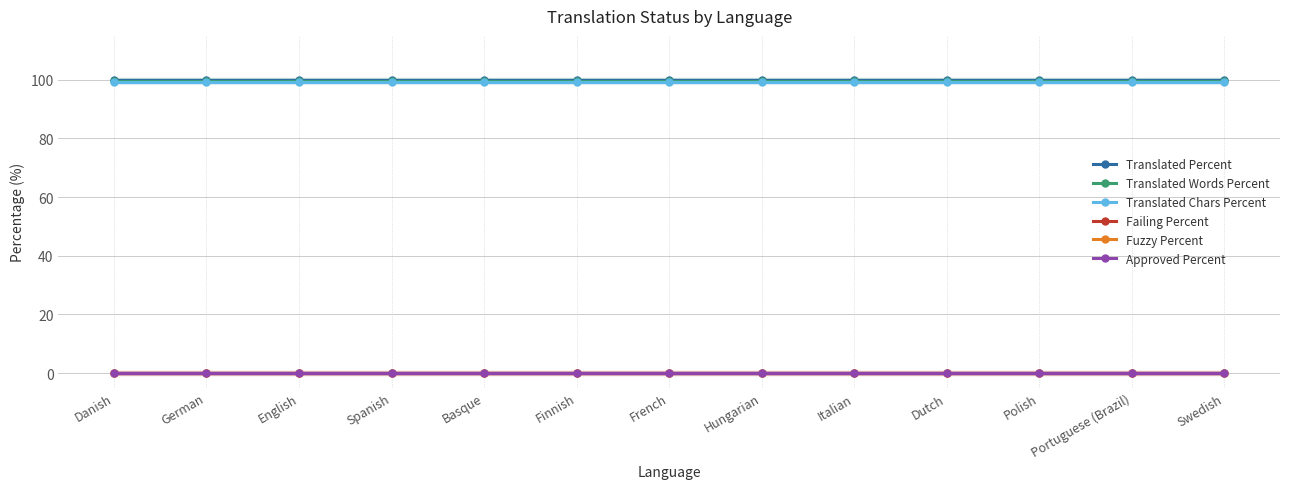

Reading right to left, list all the values displayed in this chart.

Translated Percent: Swedish=100.0	Portuguese (Brazil)=100.0	Polish=100.0	Dutch=100.0	Italian=100.0	Hungarian=100.0	French=100.0	Finnish=100.0	Basque=100.0	Spanish=100.0	English=100.0	German=100.0	Danish=100.0
Translated Words Percent: Swedish=99.7	Portuguese (Brazil)=99.7	Polish=99.7	Dutch=99.7	Italian=99.7	Hungarian=99.7	French=99.7	Finnish=99.7	Basque=99.7	Spanish=99.7	English=99.7	German=99.7	Danish=99.7
Translated Chars Percent: Swedish=99.4	Portuguese (Brazil)=99.4	Polish=99.4	Dutch=99.4	Italian=99.4	Hungarian=99.4	French=99.4	Finnish=99.4	Basque=99.4	Spanish=99.4	English=99.4	German=99.4	Danish=99.4
Failing Percent: Swedish=0.0	Portuguese (Brazil)=0.0	Polish=0.0	Dutch=0.0	Italian=0.0	Hungarian=0.0	French=0.0	Finnish=0.0	Basque=0.0	Spanish=0.0	English=0.0	German=0.0	Danish=0.0
Fuzzy Percent: Swedish=0.0	Portuguese (Brazil)=0.0	Polish=0.0	Dutch=0.0	Italian=0.0	Hungarian=0.0	French=0.0	Finnish=0.0	Basque=0.0	Spanish=0.0	English=0.0	German=0.0	Danish=0.0
Approved Percent: Swedish=0.0	Portuguese (Brazil)=0.0	Polish=0.0	Dutch=0.0	Italian=0.0	Hungarian=0.0	French=0.0	Finnish=0.0	Basque=0.0	Spanish=0.0	English=0.0	German=0.0	Danish=0.0